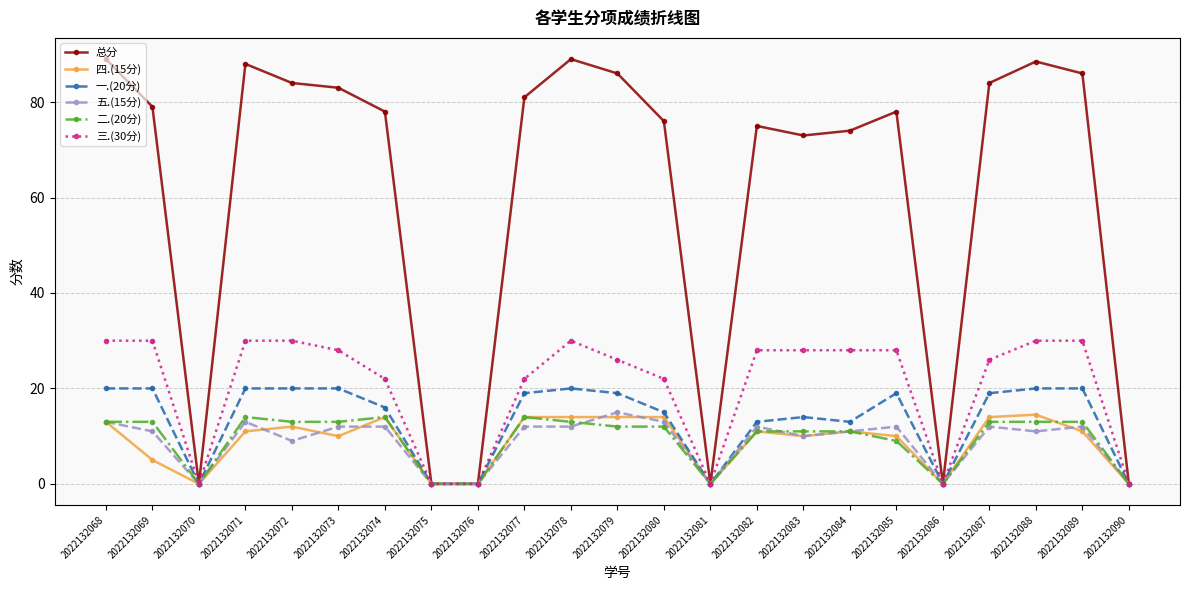

What is the total value across all series at 2022132083?

146.0